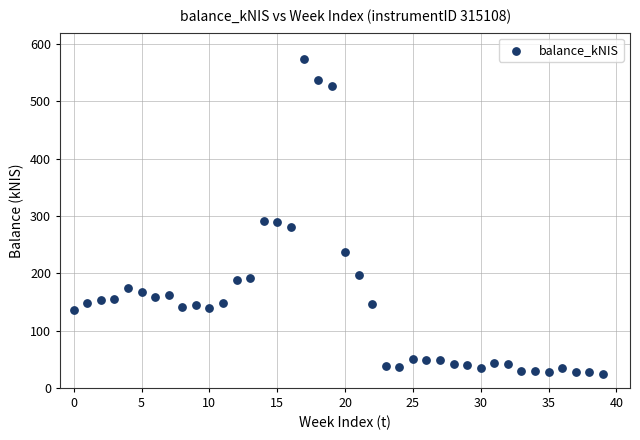

What is the range of Y values (max minus min)?

549.4